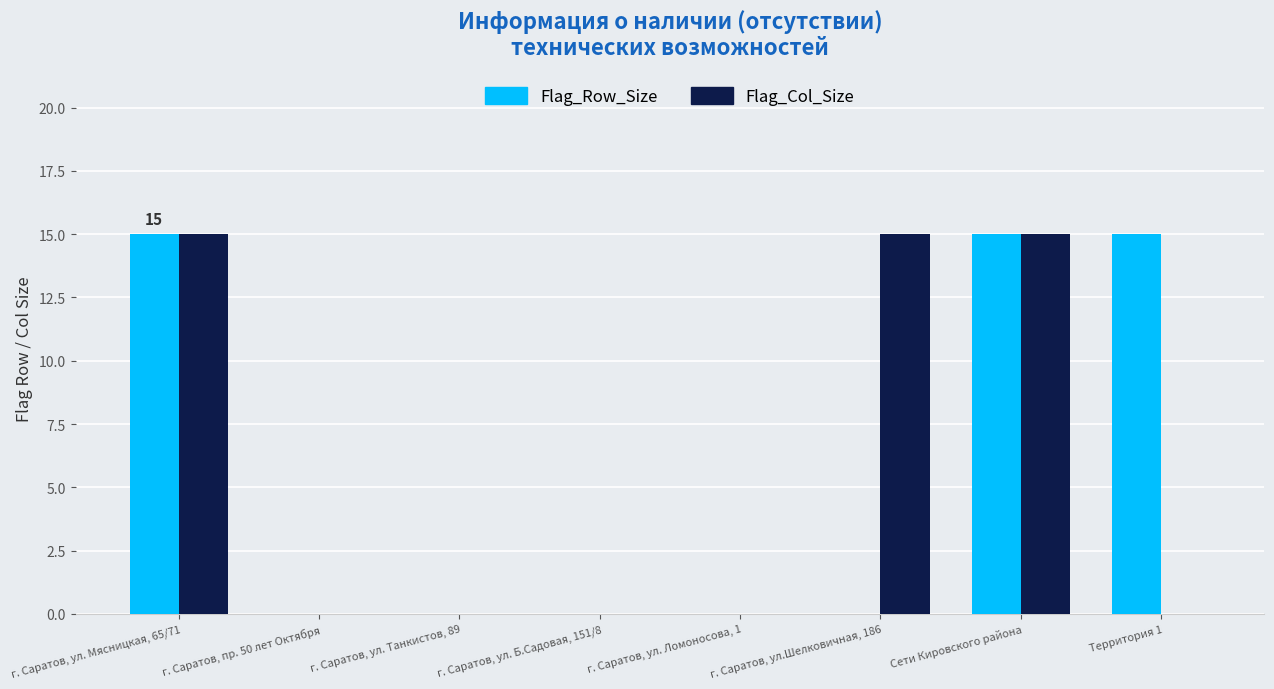

What is the sum of all Flag_Row_Size values?

45